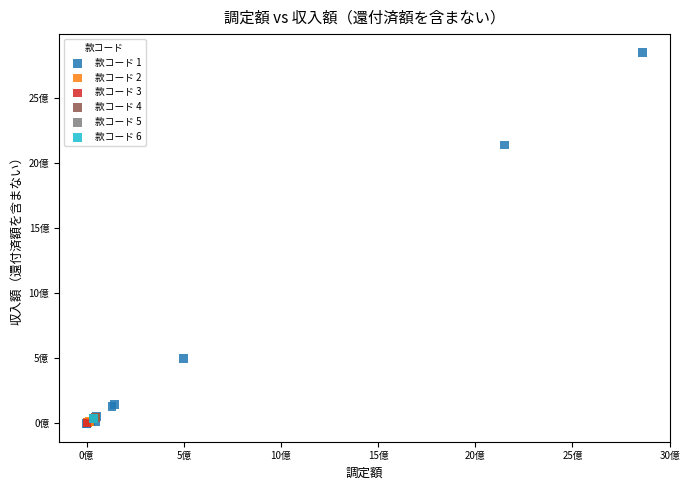

Which series contains the highest Y value?

款コード 1